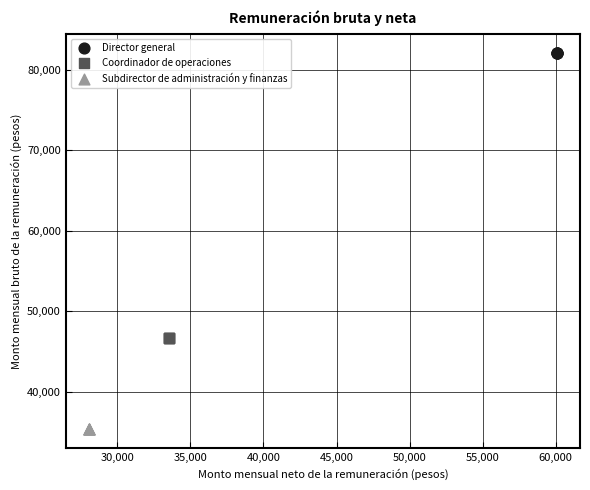

What are all the series names shown in the legend?

Director general, Coordinador de operaciones, Subdirector de administración y finanzas